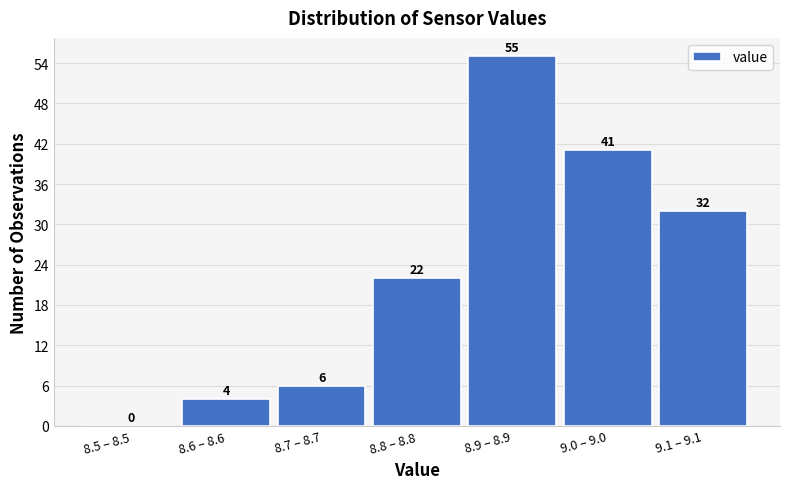

Reading left to right, transcribe all the data shown in this chart.

8.5 – 8.5=0	8.6 – 8.6=4	8.7 – 8.7=6	8.8 – 8.8=22	8.9 – 8.9=55	9.0 – 9.0=41	9.1 – 9.1=32